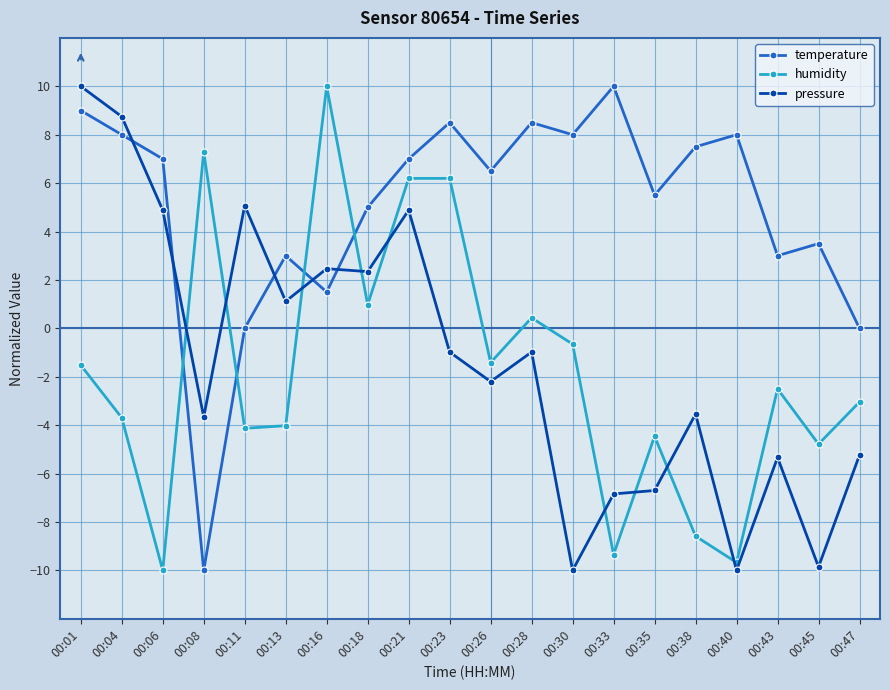

What is the difference between the maximum and minimum values in the humidity series?

20.0